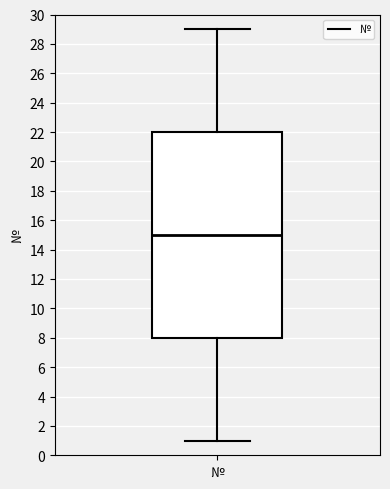

Read this box plot against the y-axis: the position of the median line, the range covered by the box, and the ends of both whiskers. The values are not printed on the chart, so give them approximately, as read against the axis.

median 15, box 8 to 22, whiskers 1 to 29